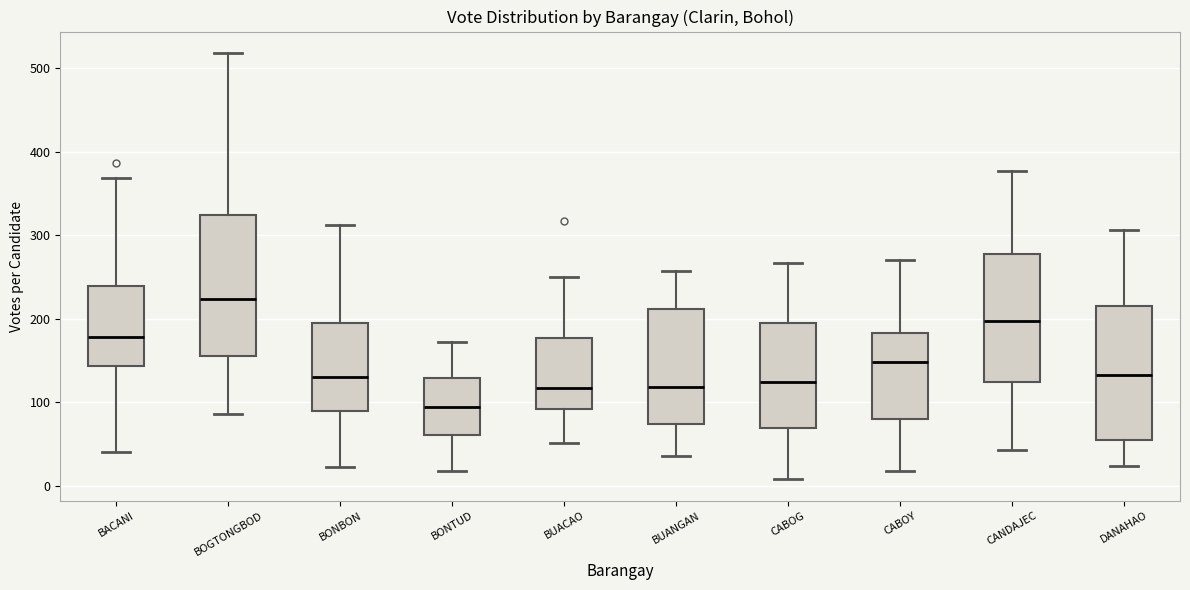

Where does the lower whisker of the box for DANAHAO end on the y-axis? The values are not printed on the chart, so give them approximately, as read against the axis.

20